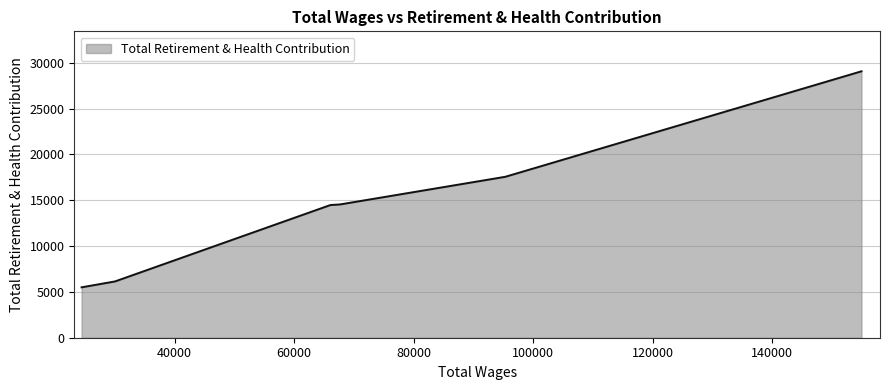

True or false: the data has more than 2 interior local peaks.

False